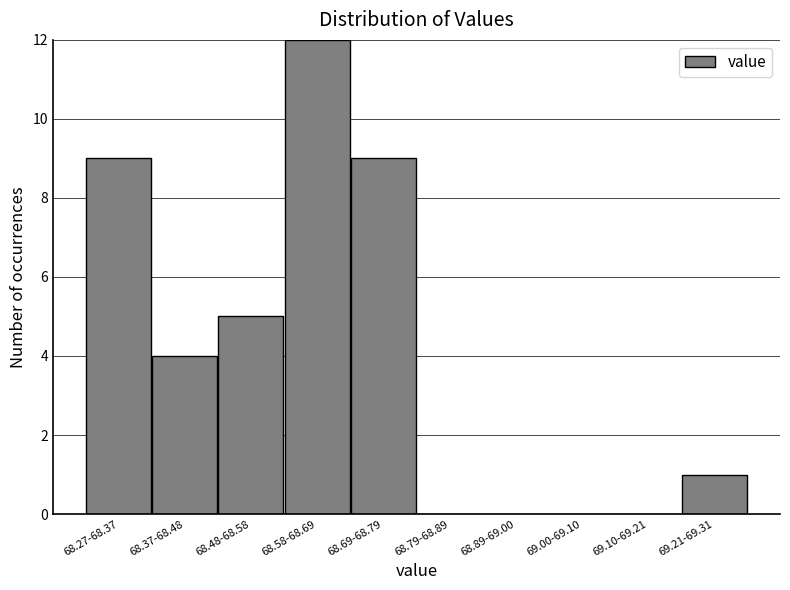

Reading right to left, list all the values displayed in this chart.

69.21-69.31=1	69.10-69.21=0	69.00-69.10=0	68.89-69.00=0	68.79-68.89=0	68.69-68.79=9	68.58-68.69=12	68.48-68.58=5	68.37-68.48=4	68.27-68.37=9